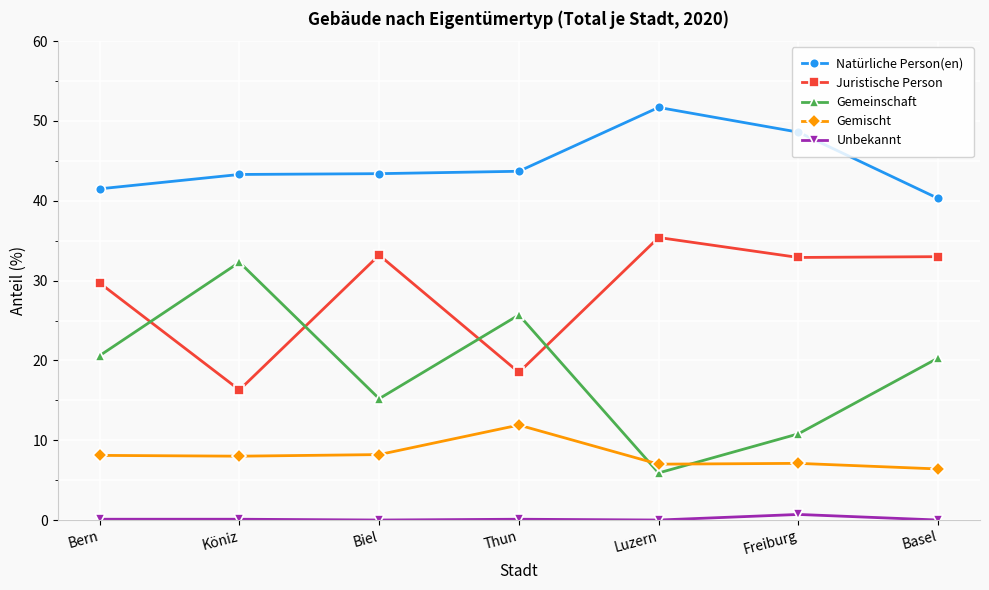

Rank the series at Biel from highest to lowest value.

Natürliche Person(en), Juristische Person, Gemeinschaft, Gemischt, Unbekannt